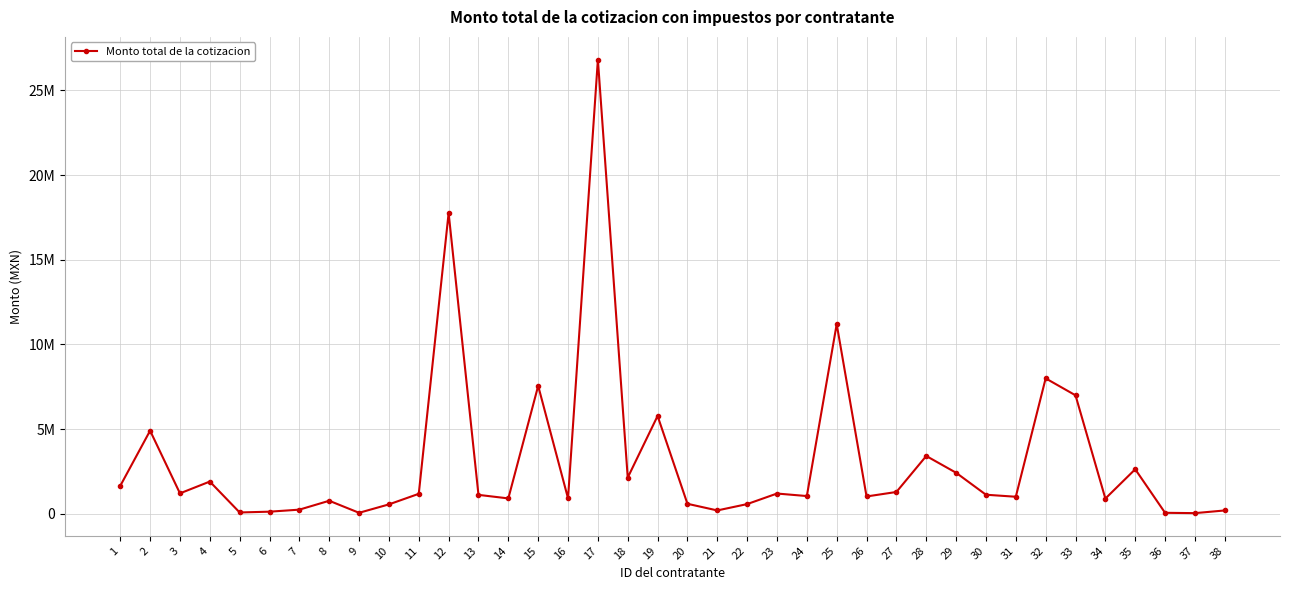

Where is the first local maximum?

2